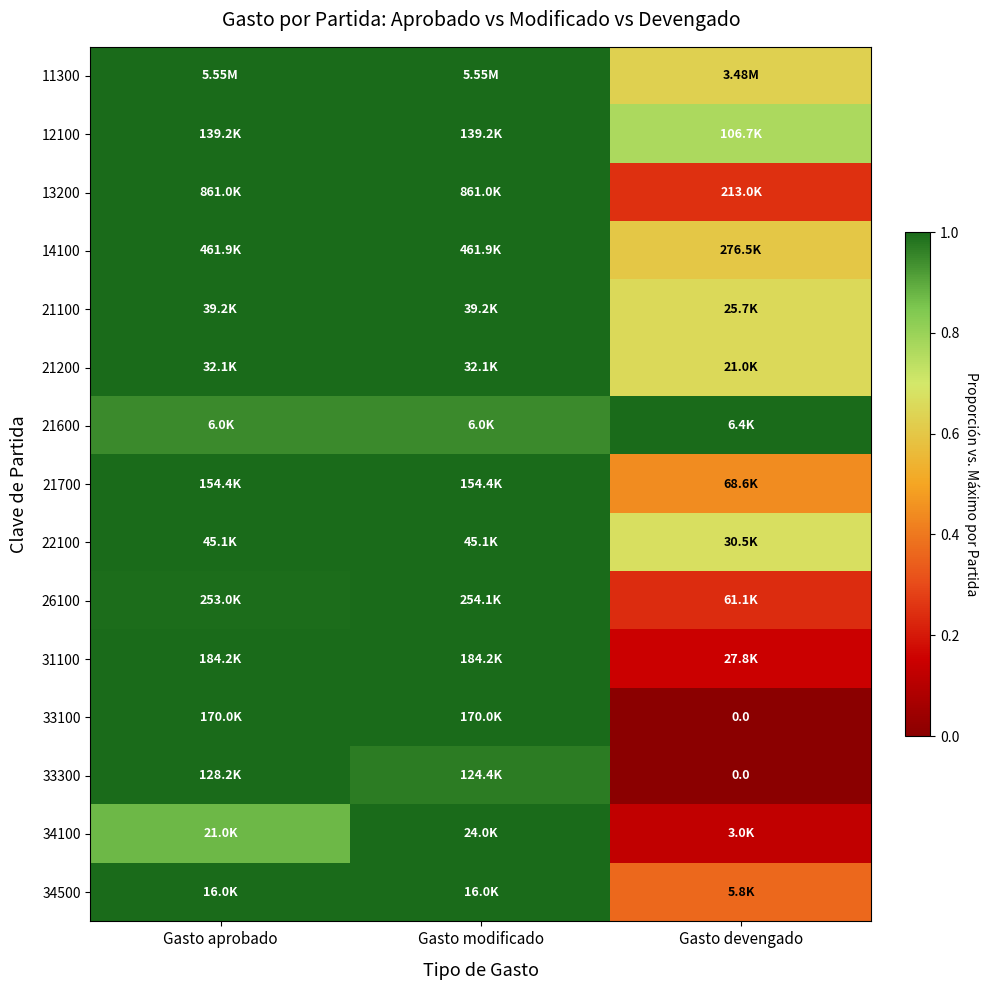

Which has a higher value, Gasto aprobado or Gasto modificado?

Gasto aprobado